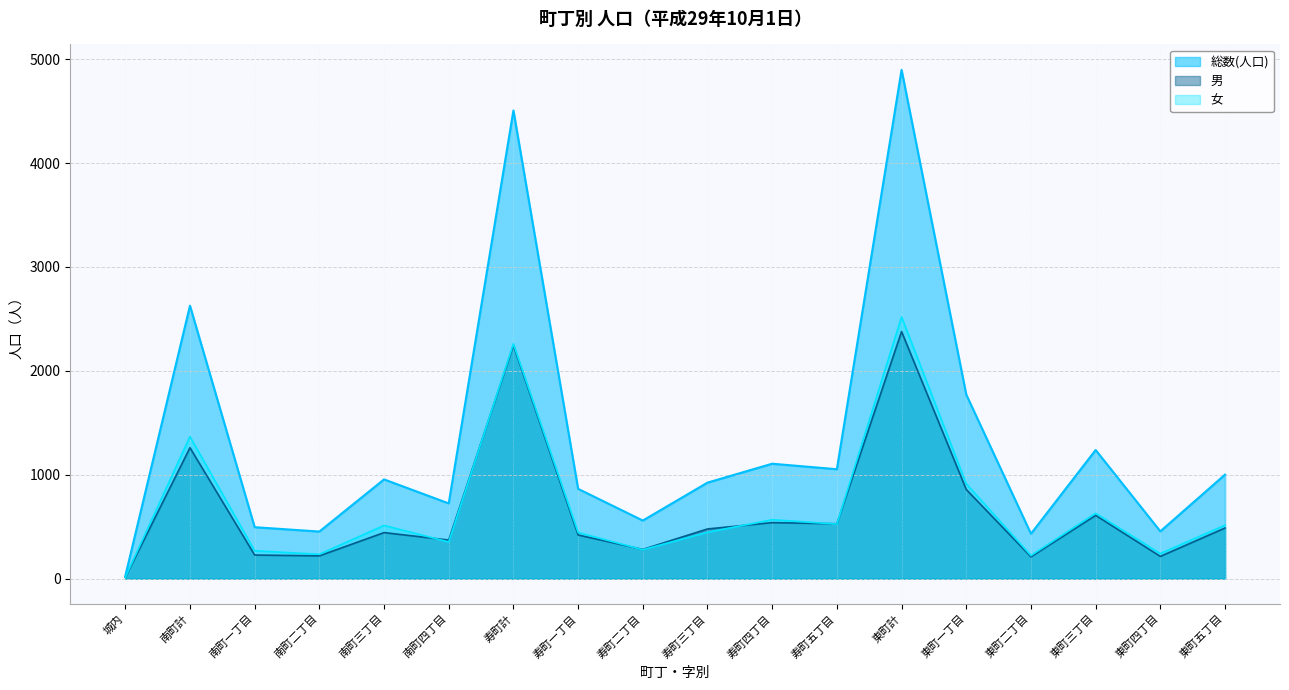

How many interior local peaks does the 男 series have?

6